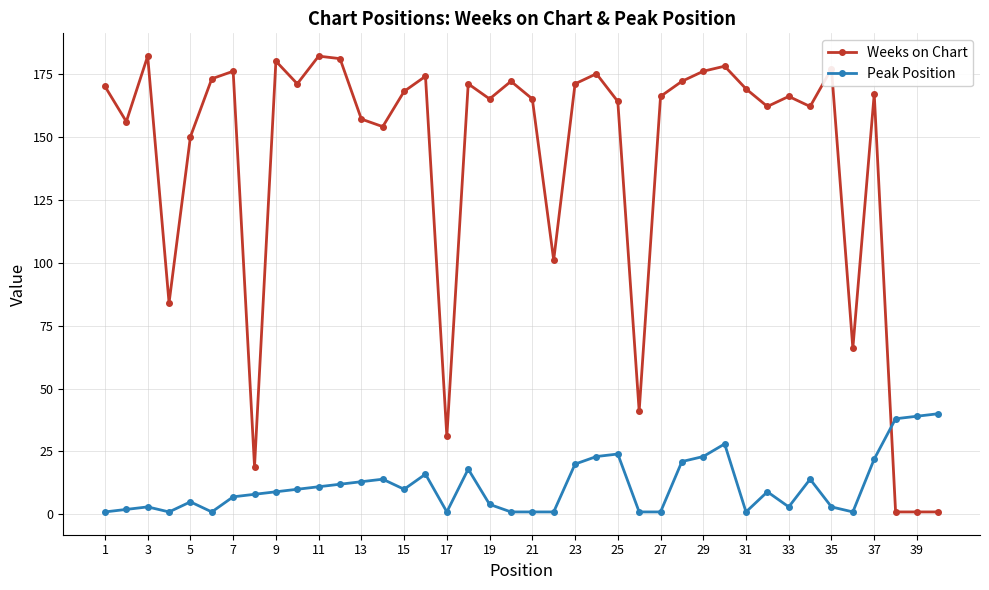

What is the difference between the maximum and minimum values in the Weeks on Chart series?

181